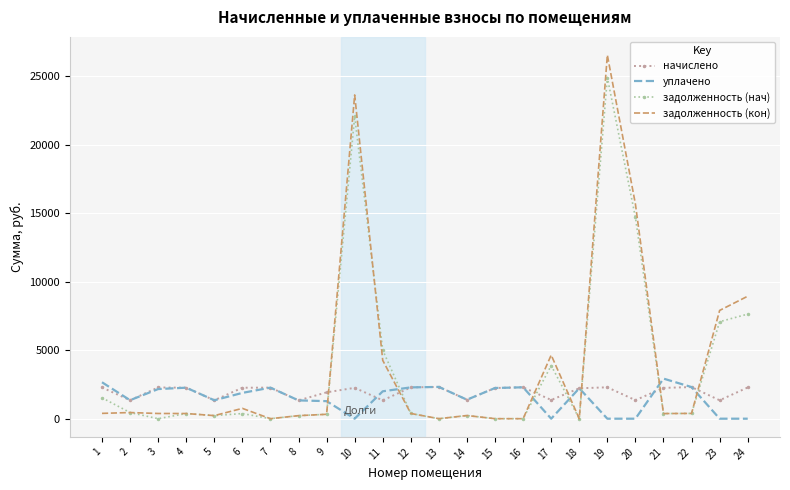

True or false: уплачено and задолженность (кон) intersect in this chart.

True